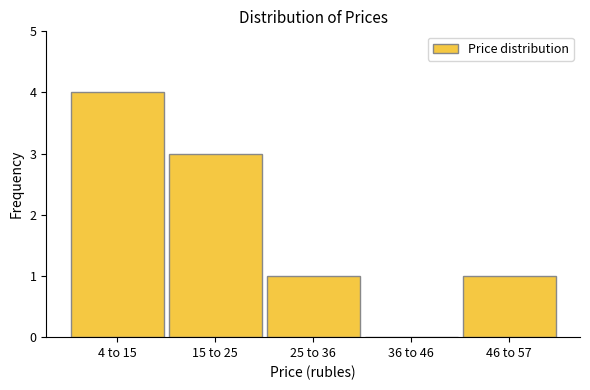

Reading right to left, list all the values displayed in this chart.

46 to 57=1	36 to 46=0	25 to 36=1	15 to 25=3	4 to 15=4